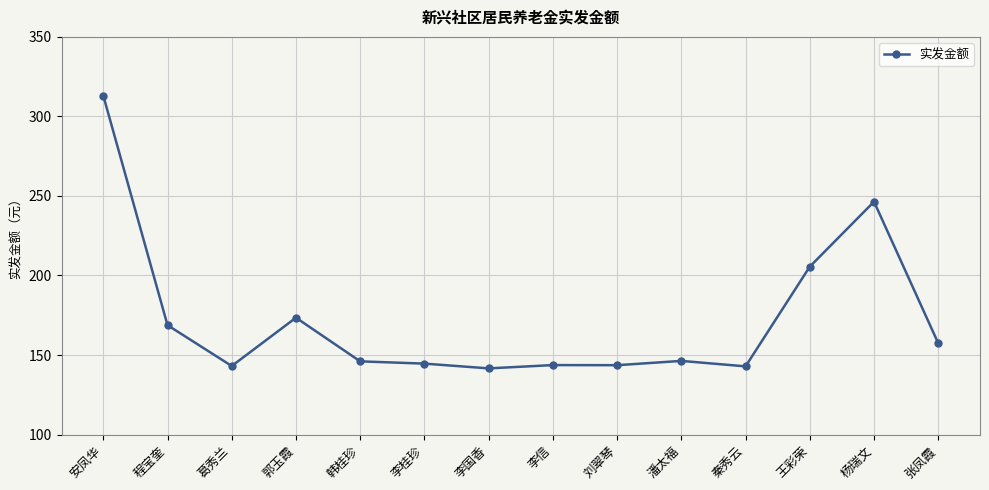

Is it true that the value at 杨瑞文 is 156.9?

False